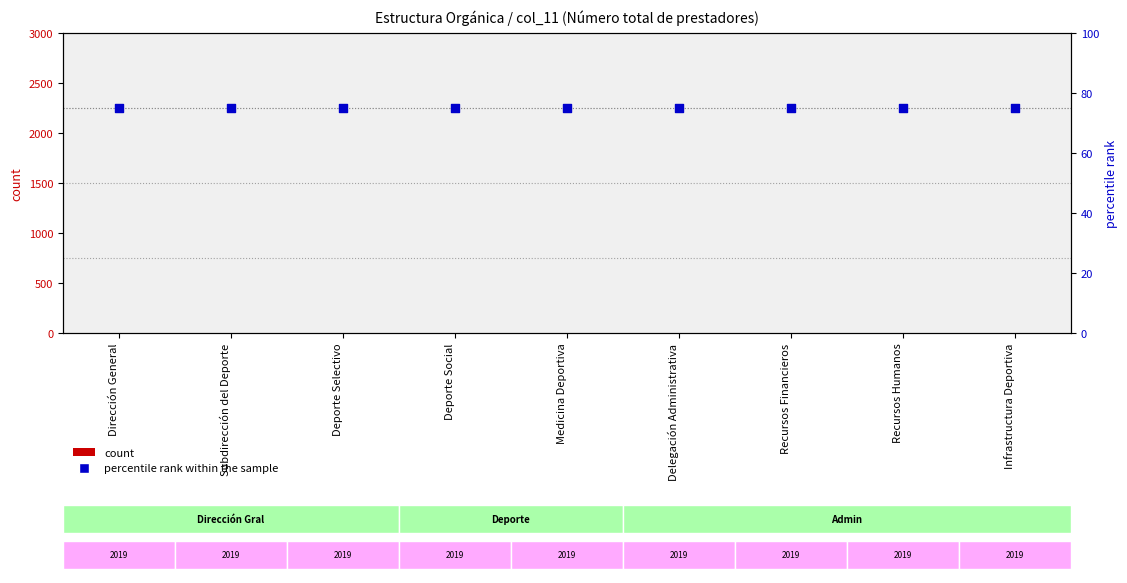

Which series contains the lowest Y value?

Número total de prestadores